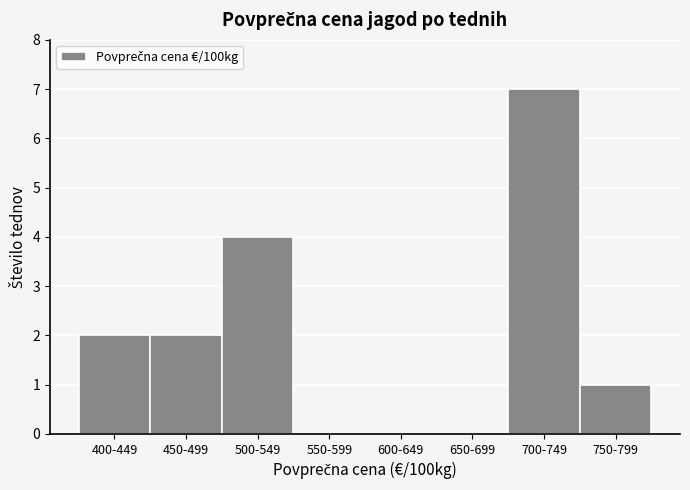

Reading right to left, extract all data points from this chart.

750-799=1	700-749=7	650-699=0	600-649=0	550-599=0	500-549=4	450-499=2	400-449=2